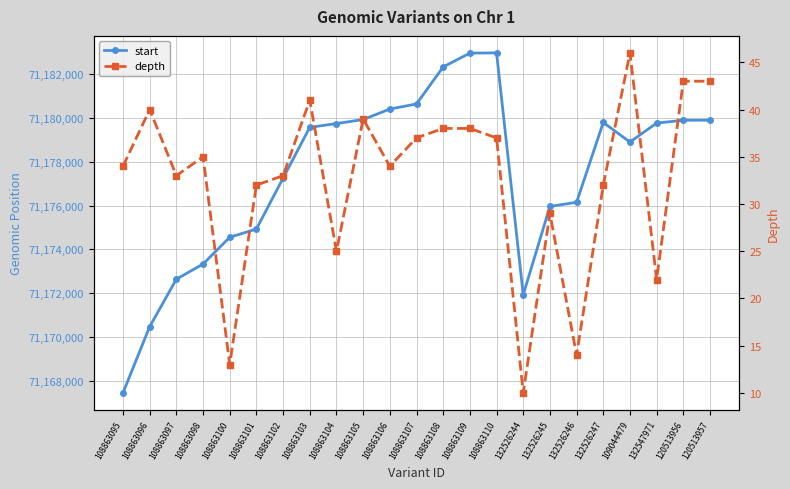

At which label does start first exceed 71179577?

108863104